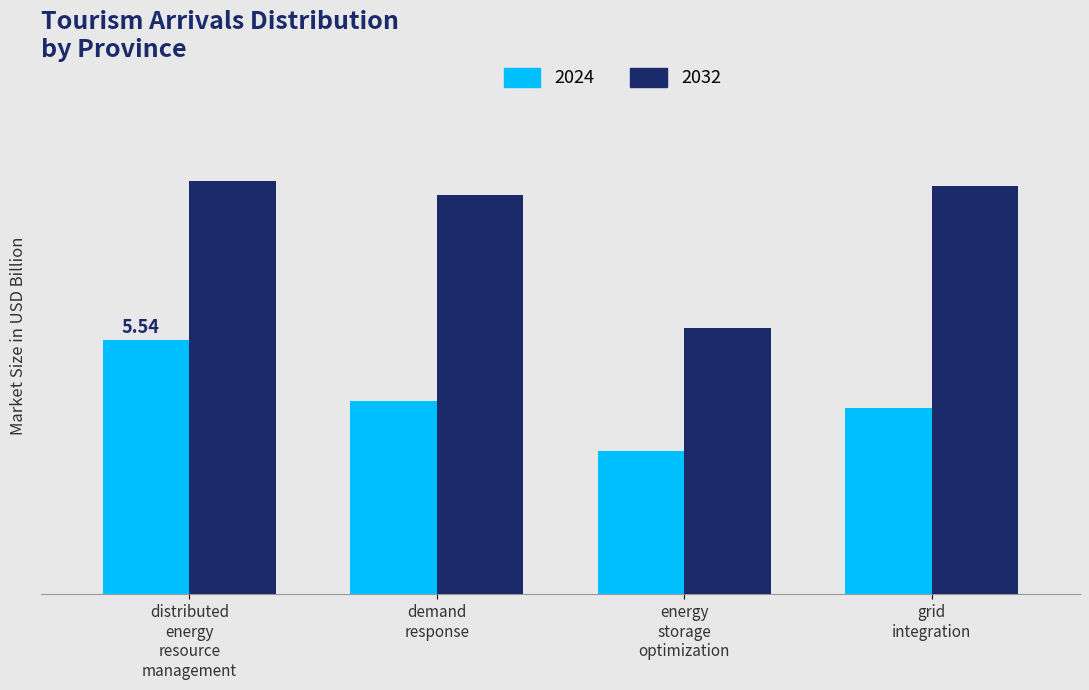

Are the bars horizontal?

No